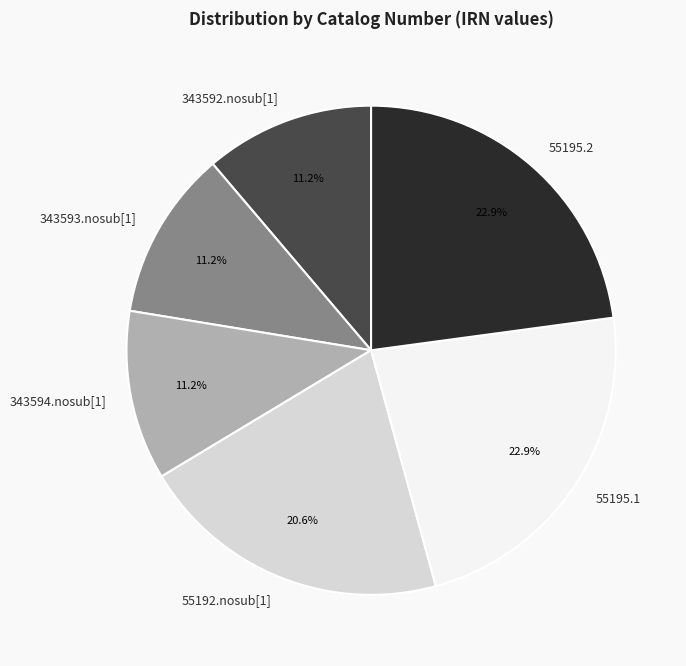

What is the ratio of the value at 55192.nosub[1] to the value at 343593.nosub[1]?

1.8